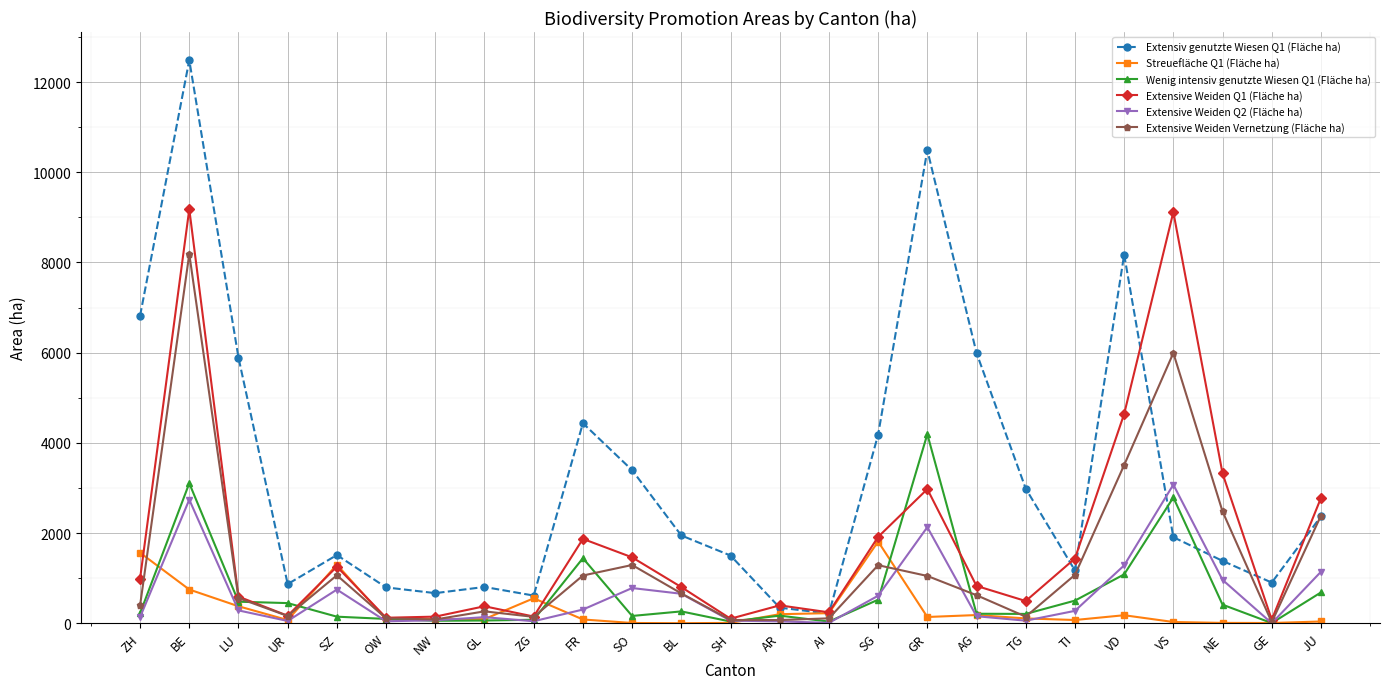

How many data points in Extensive Weiden Q2 (Fläche ha) are less than 274?

12